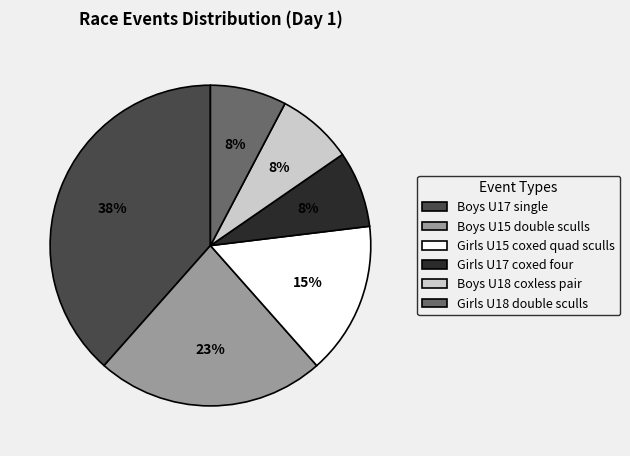

The Girls U15 coxed quad sculls slice represents 15% of the pie. True or false?

True